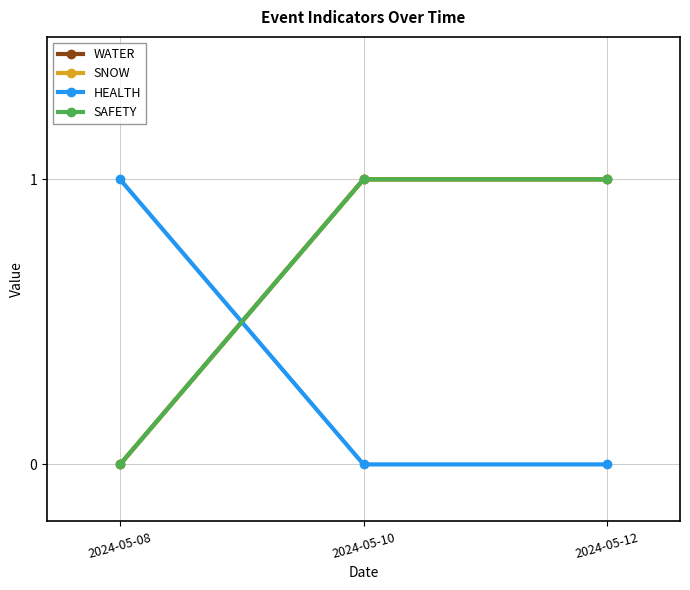

Does the chart have visible grid lines?

Yes